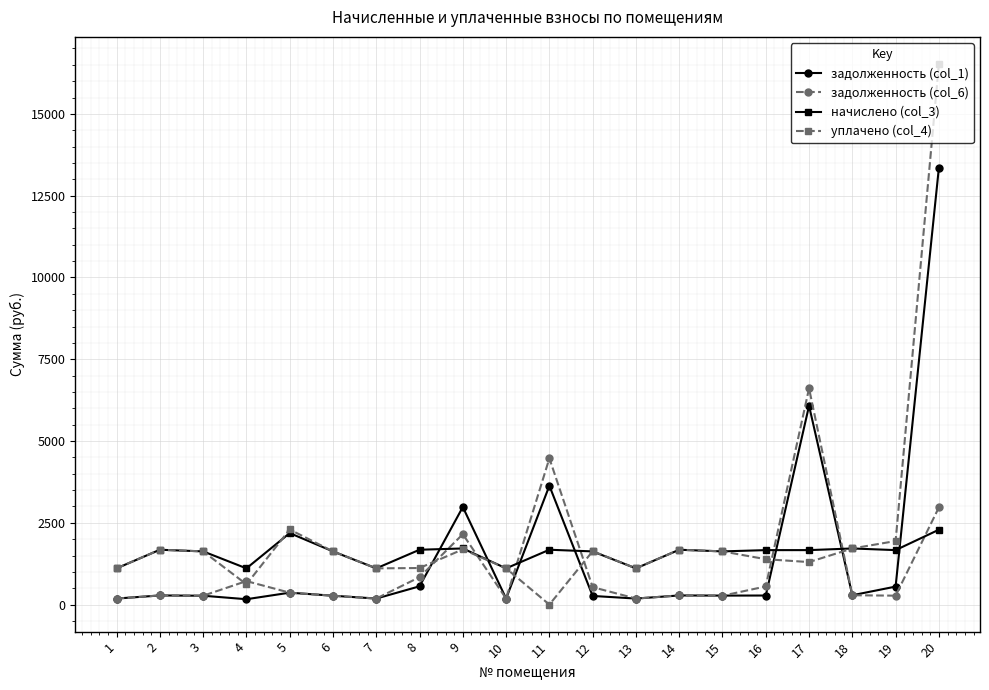

True or false: начислено (col_3) has more than 1 interior local peaks.

True